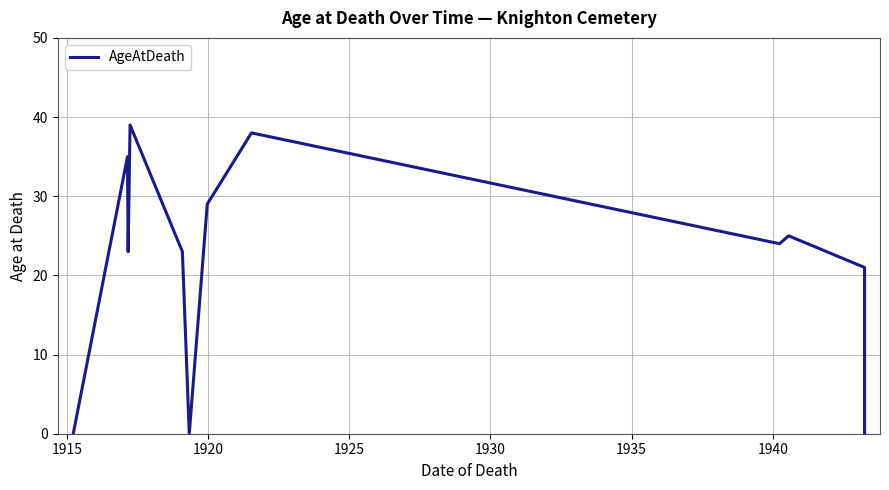

At which label does the data first exceed 24?

1920